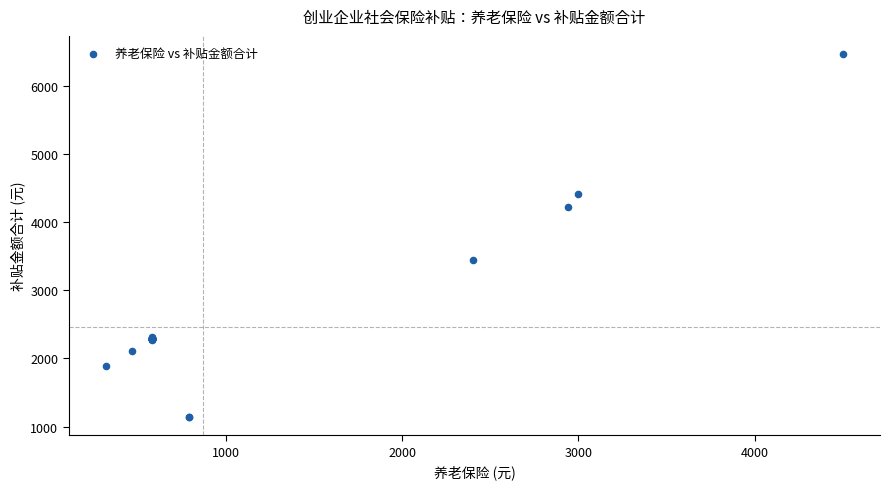

What Y value in the scatter plot is closest to 3802?

3448.0